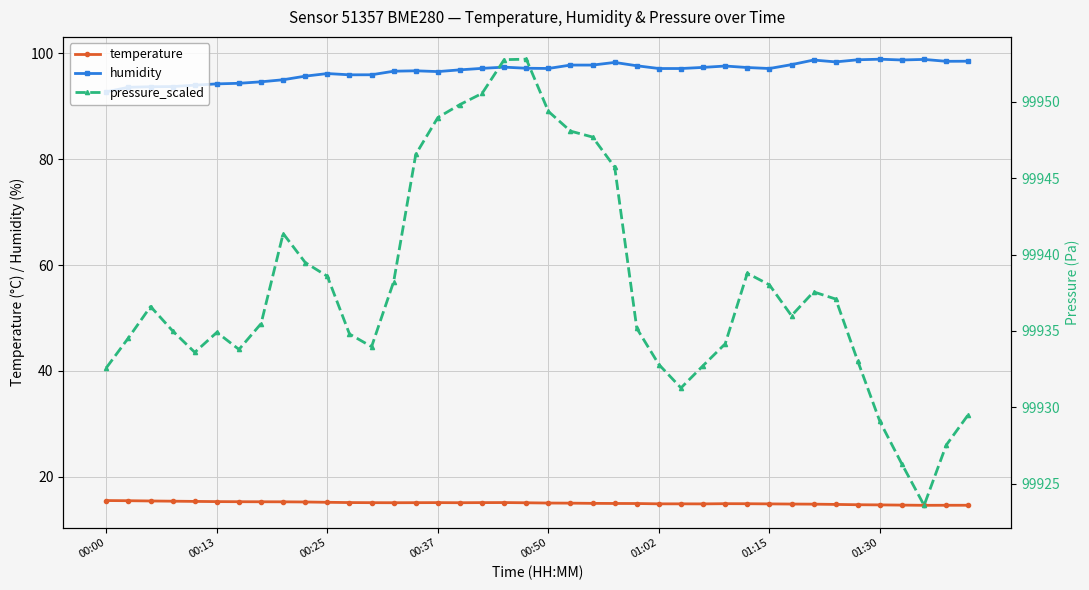

True or false: temperature has a value of 15.2 at 00:37.

True